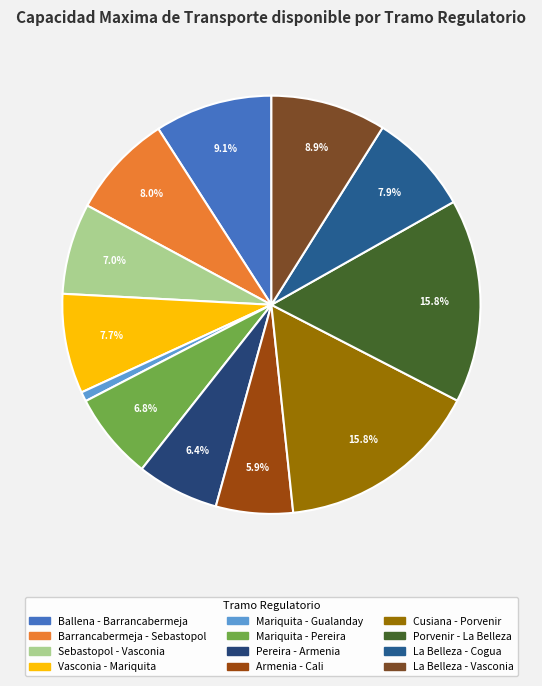

How much of the chart is everything except Armenia - Cali?

94.1%